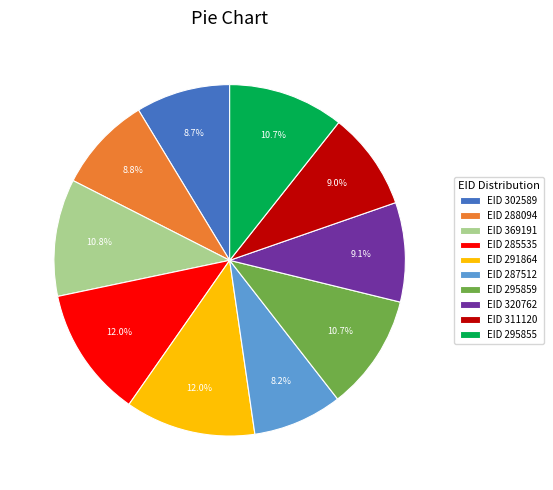

Is the sum of EID 295855 and EID 369191 greater than half?

No